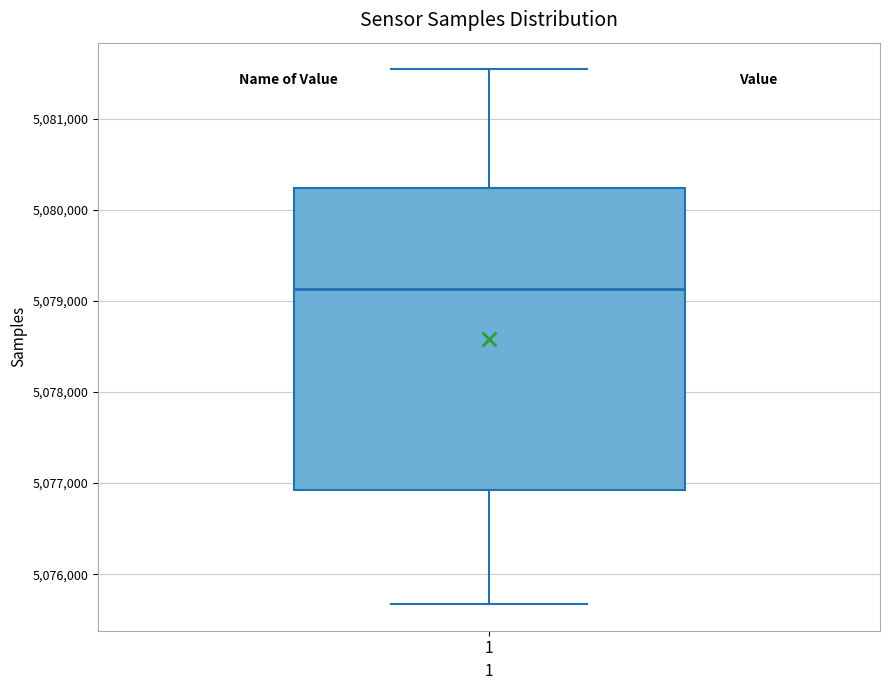

Read this box plot against the y-axis: the position of the median line, the range covered by the box, and the ends of both whiskers. The values are not printed on the chart, so give them approximately, as read against the axis.

median 5079100, box 5076900 to 5080200, whiskers 5075700 to 5081500